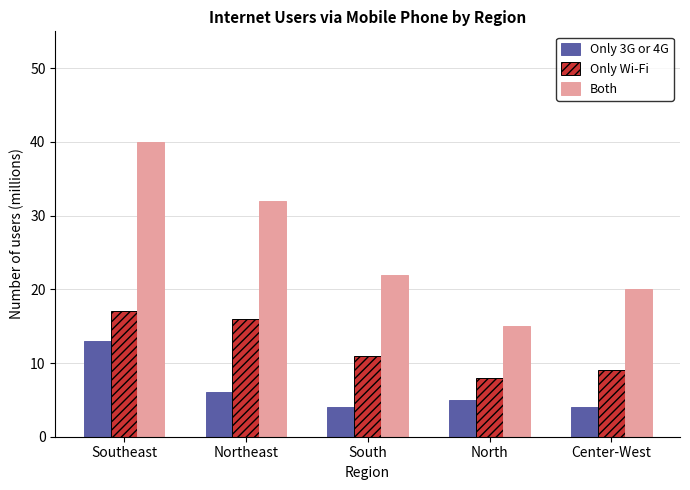

Rank the series at South from highest to lowest value.

Both, Only Wi-Fi, Only 3G or 4G